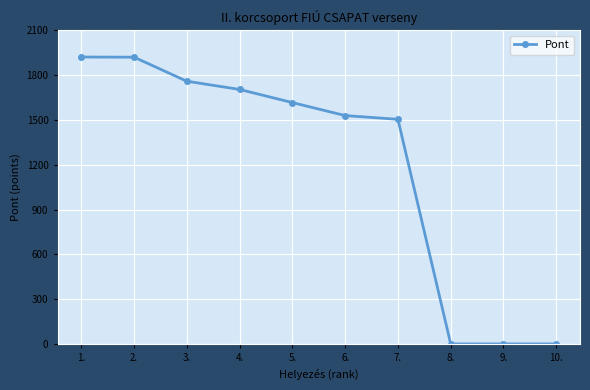

How many values are below 1616?

5